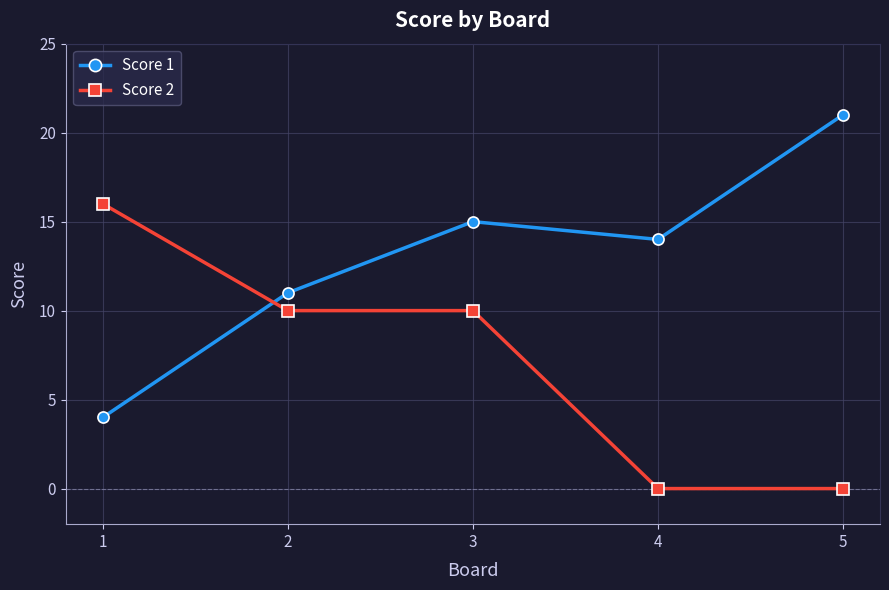

In Score 1, how many points are lower than both neighbors (excluding endpoints)?

1